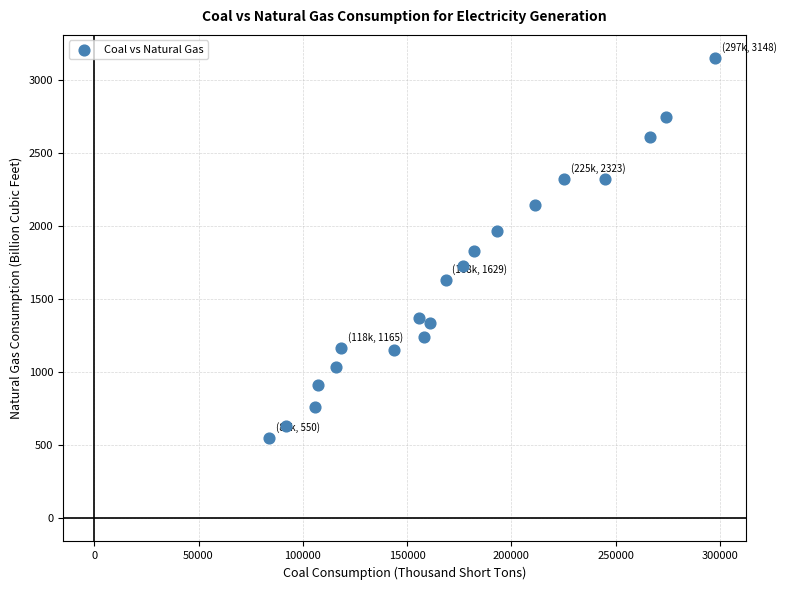

What is the range of X values (max minus min)?

213815.6